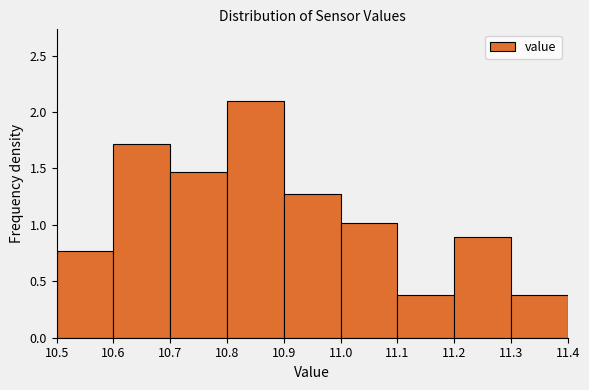

Which range on the x-axis has the tallest bar?

10.8 to 10.9